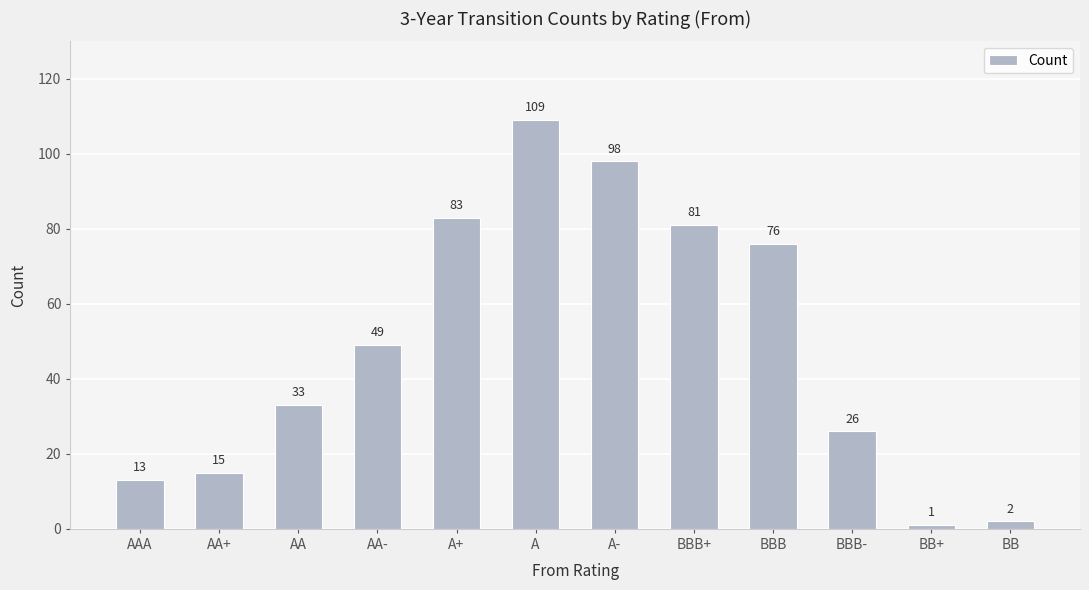

What is the difference between the values at BBB and BBB-?

50